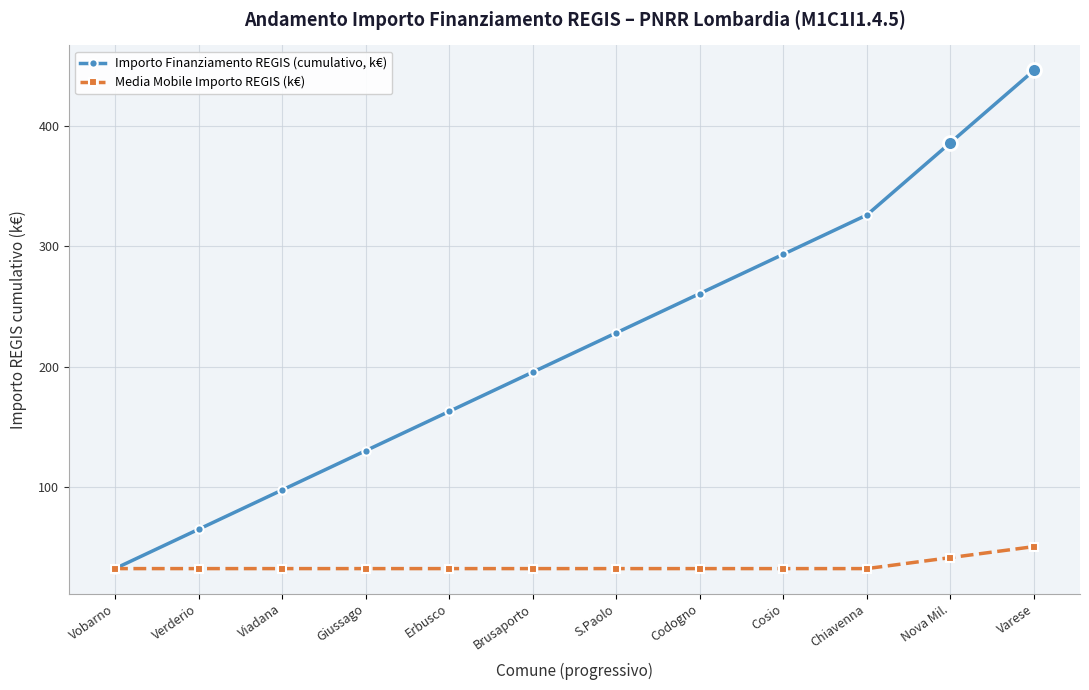

What is the value of the Media Mobile Importo REGIS (k€) point at the 6th from the left?

32.6